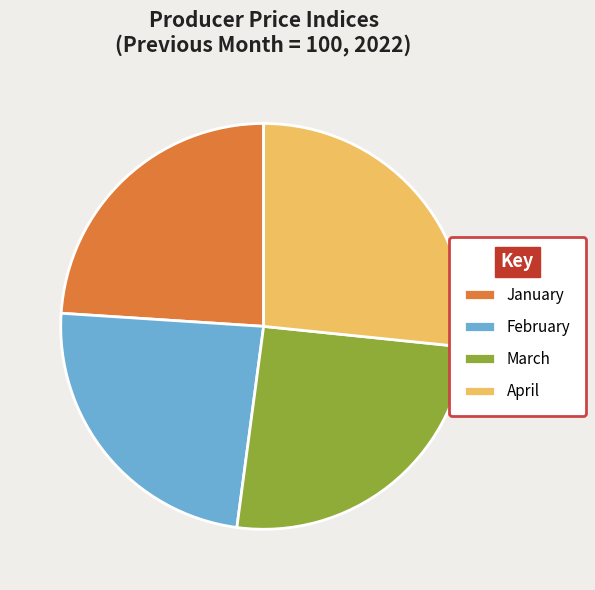

Does any single category account for the majority?

No